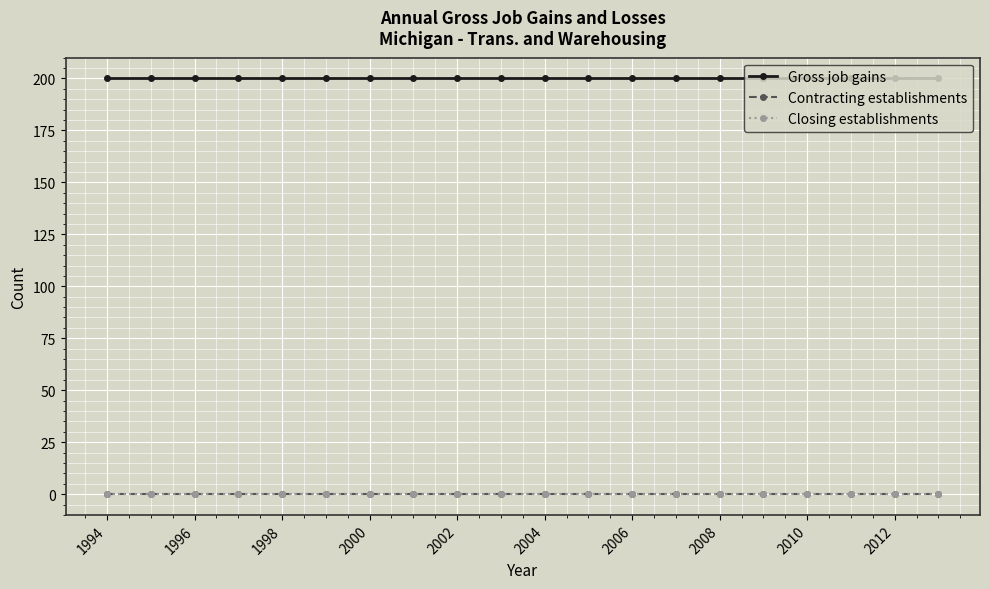

At which label is Contracting establishments closest to 0?

1994